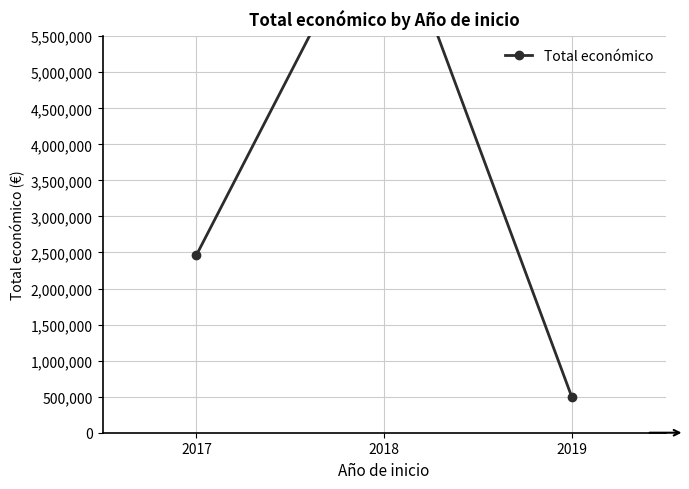

List the labels in order of value, largest first.

2018, 2017, 2019